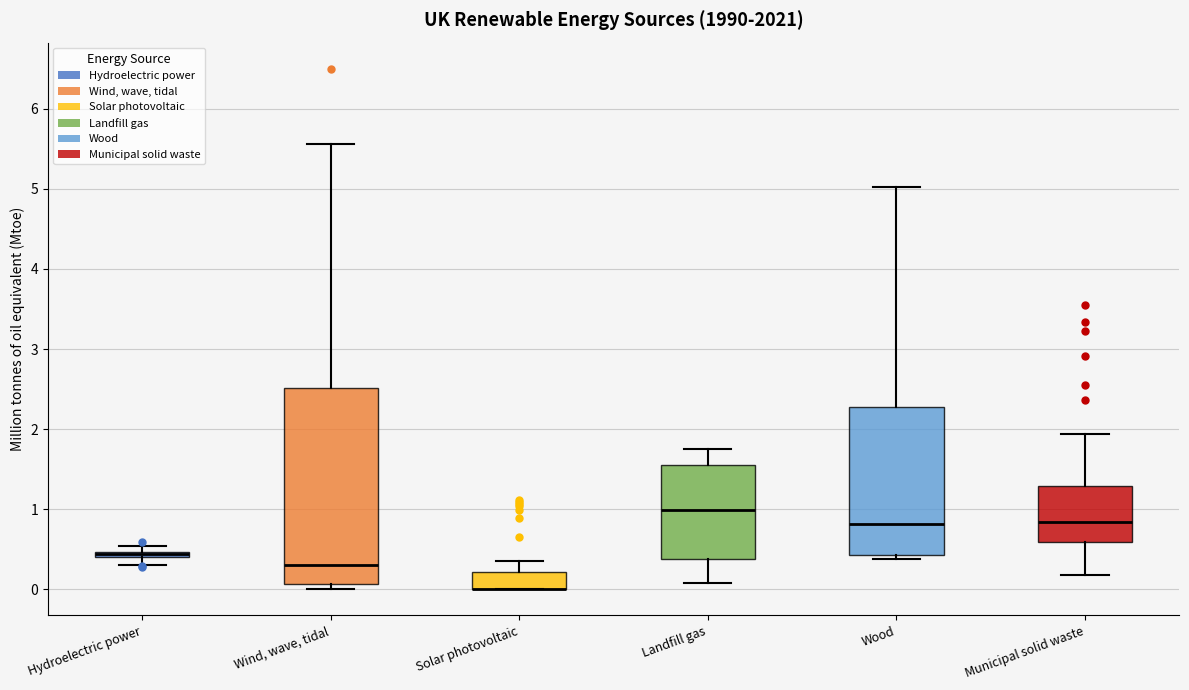

Where is the lower edge of the box for Wood on the y-axis? The values are not printed on the chart, so give them approximately, as read against the axis.

0.4